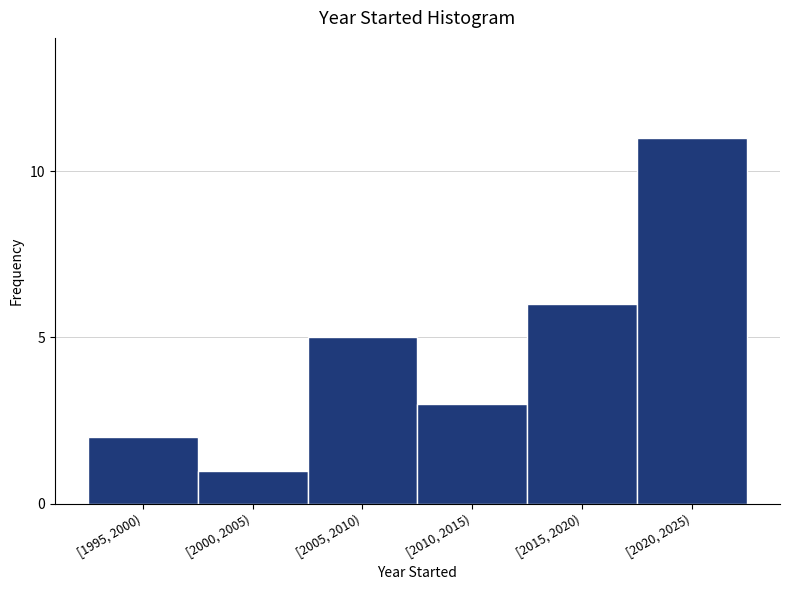

Reading right to left, list all the values displayed in this chart.

11	6	3	5	1	2